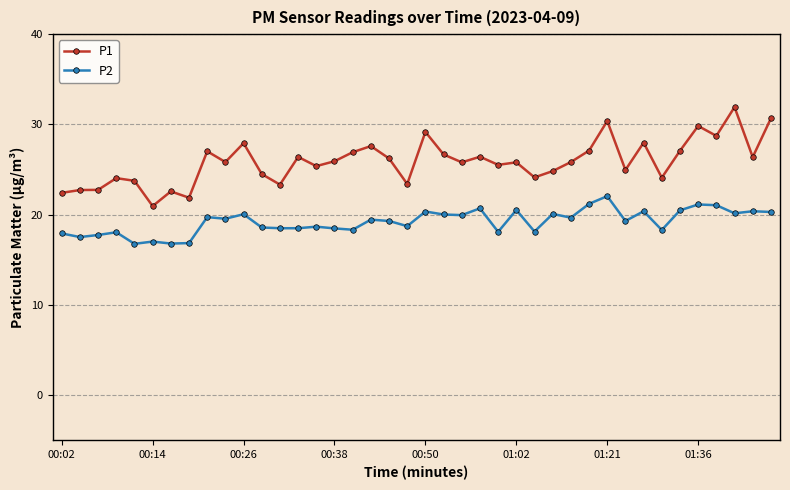

At how many categories does at least one series exceed 17?

40